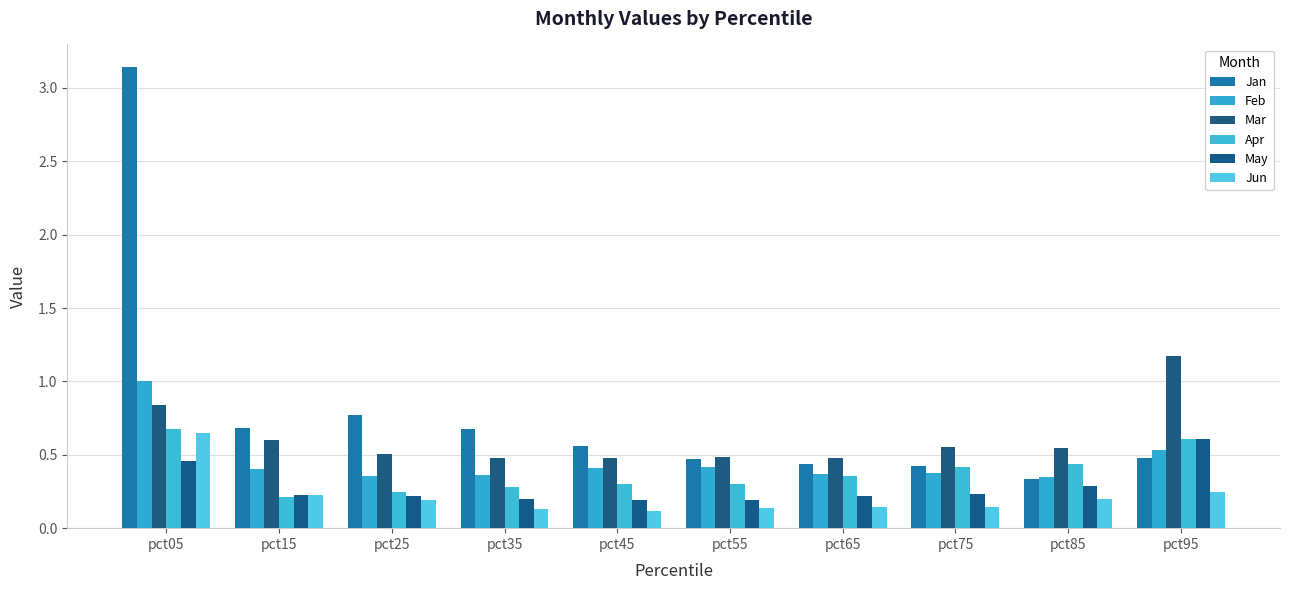

Which series has the largest total across all categories?

Jan